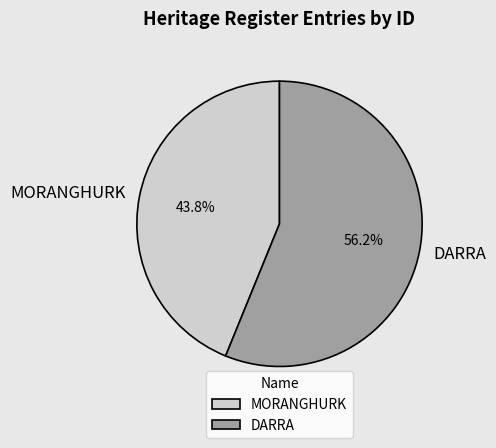

Which category accounts for the majority?

DARRA